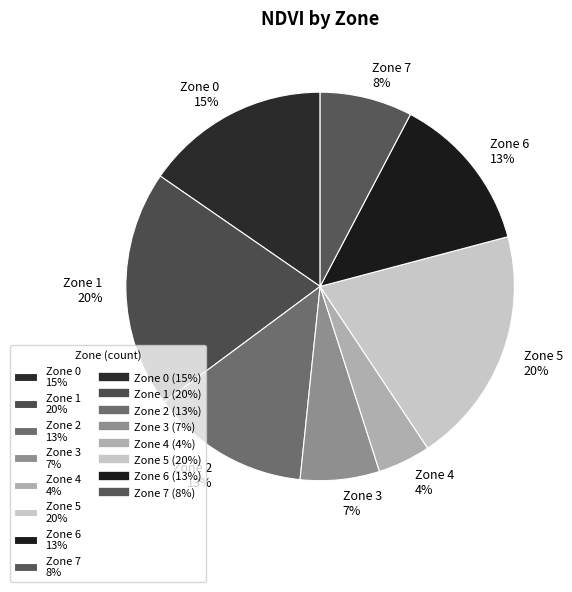

What is the ratio of the value at Zone 1 20% to the value at Zone 2 13%?

1.5